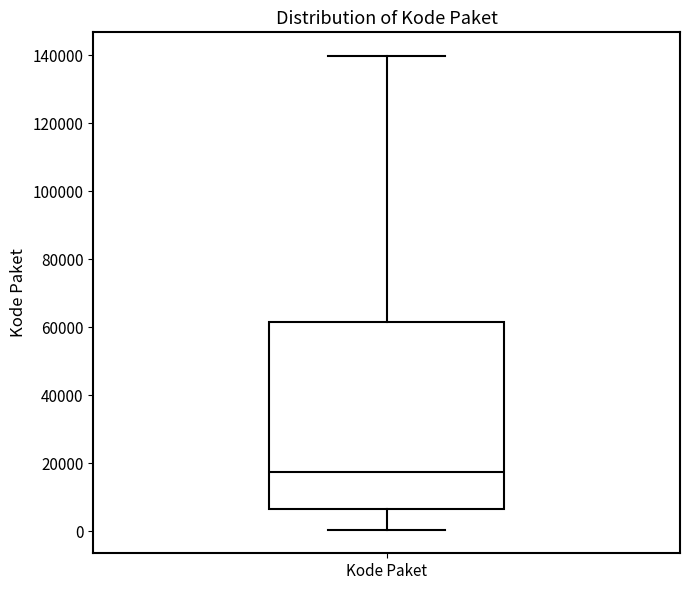

Where does the median line of the box for Kode Paket sit on the y-axis? The values are not printed on the chart, so give them approximately, as read against the axis.

18000